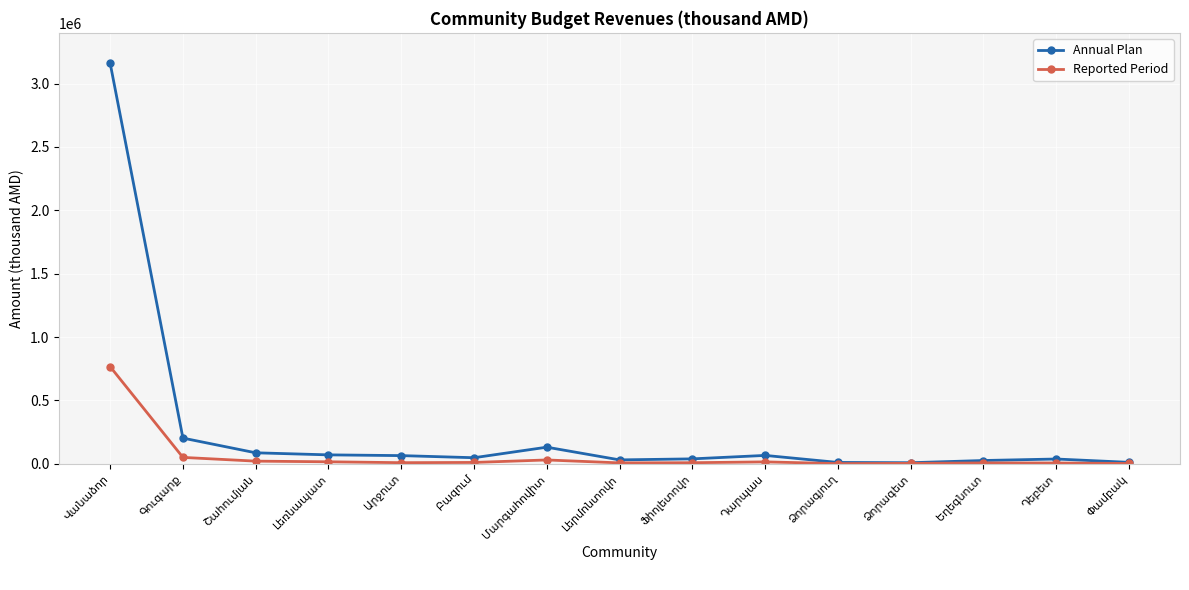

What is the greatest value displayed?

3160057.7